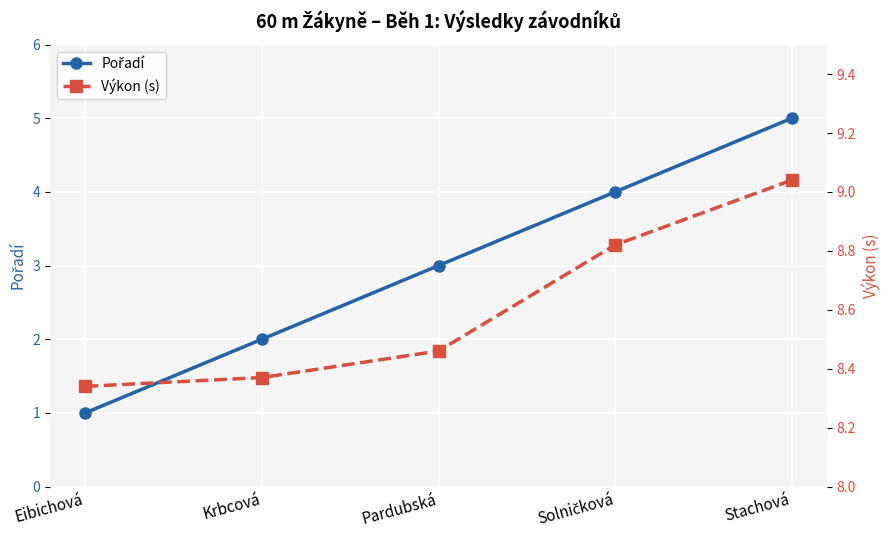

Which series has the widest spread of values?

Pořadí